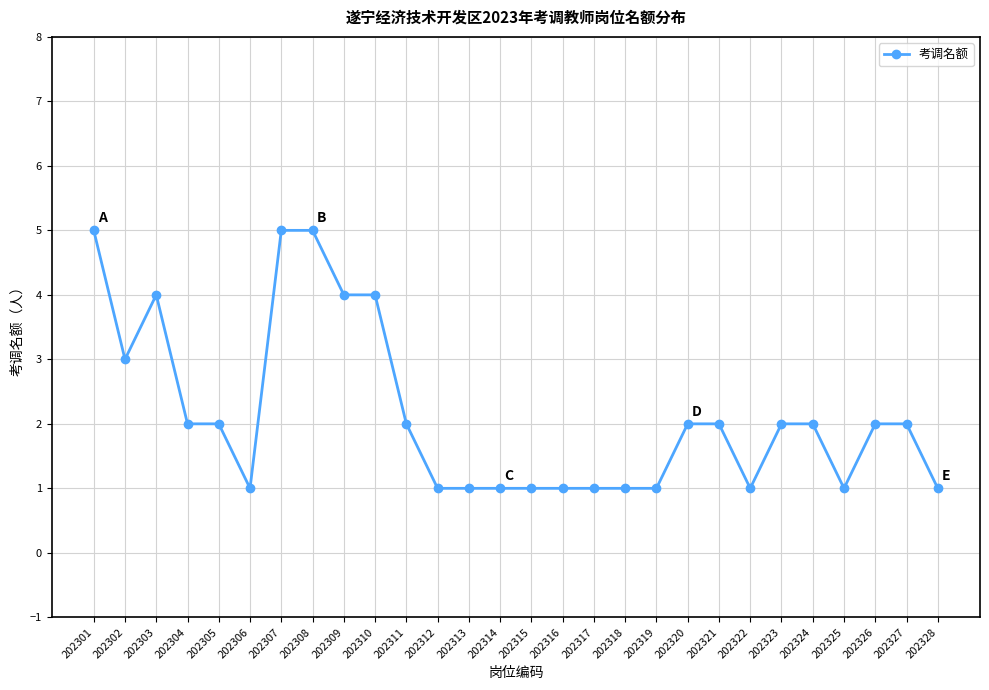

What is the sum of all values?

60